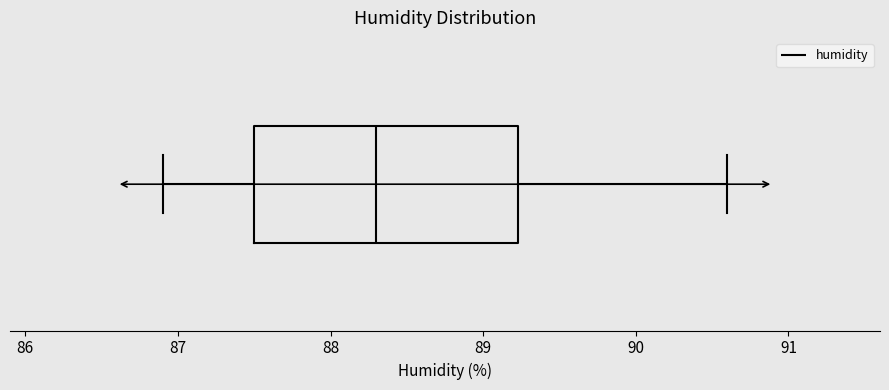

Read this box plot against the x-axis: the position of the median line, the range covered by the box, and the ends of both whiskers. The values are not printed on the chart, so give them approximately, as read against the axis.

median 88.3, box 87.5 to 89.2, whiskers 86.9 to 90.6